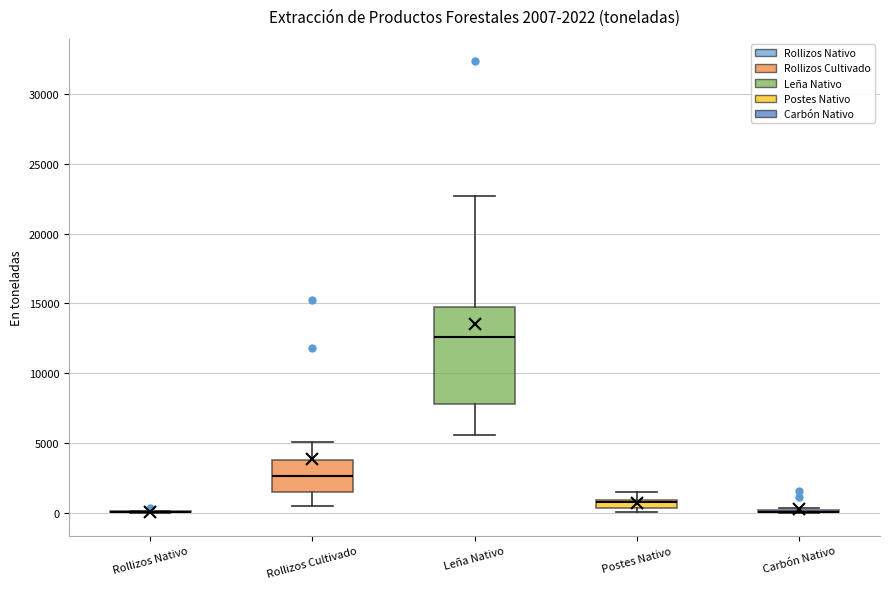

Comparing the boxes themselves (not the whiskers), which one is the tallest?

Leña Nativo